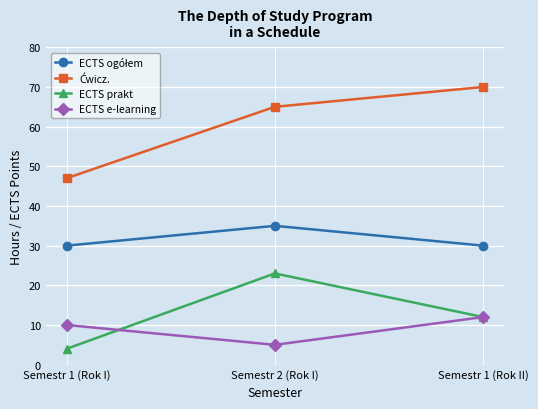

What is the label of the 1st point from the right?

Semestr 1 (Rok II)